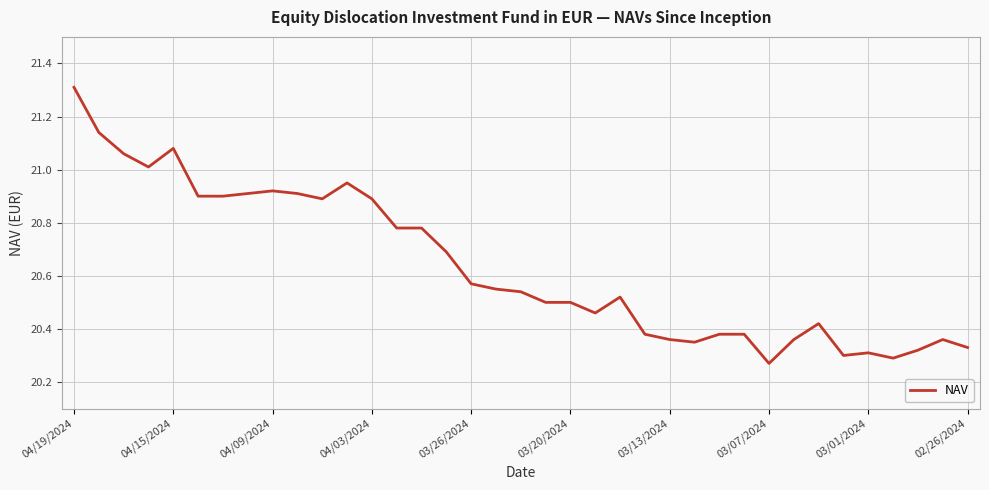

What is the difference between the maximum and minimum values?

1.0